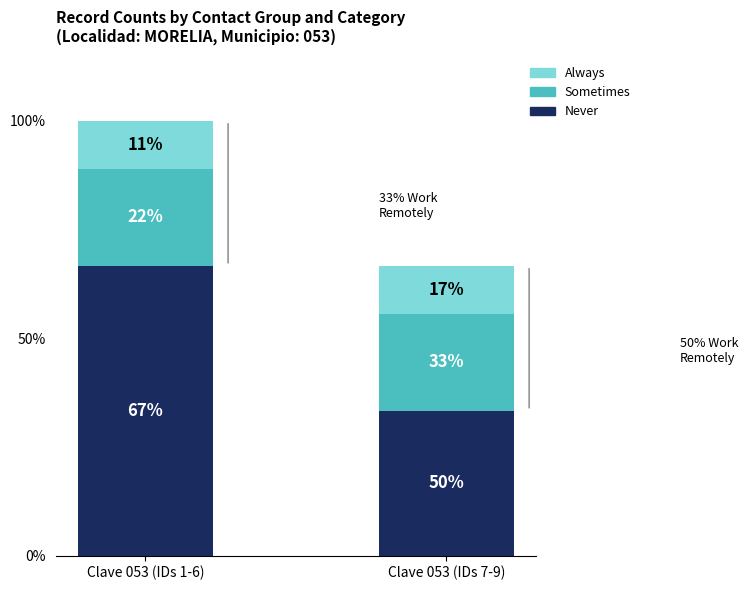

What is the total value across all series at Clave 053 (IDs 1-6)?

9